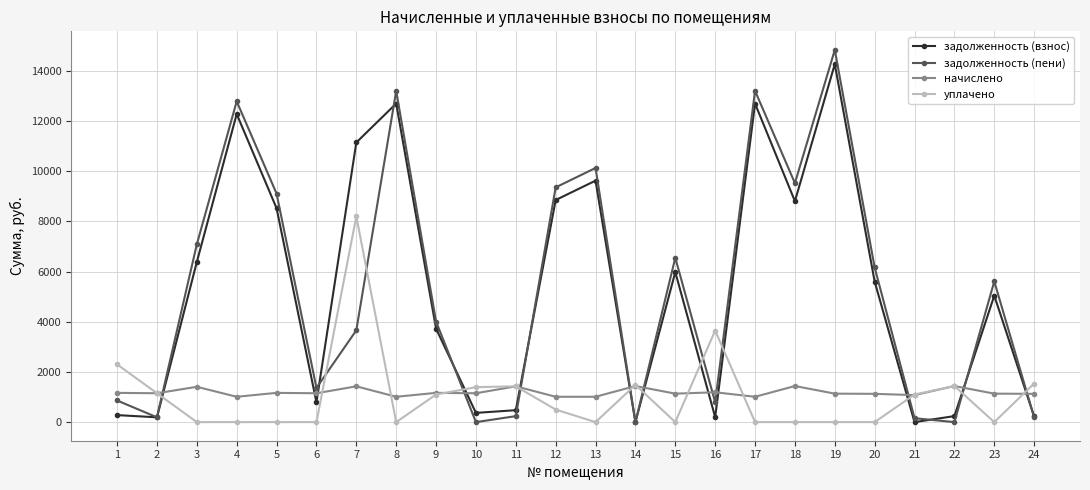

After their last crossing, which series has the higher values: задолженность (пени) or начислено?

начислено